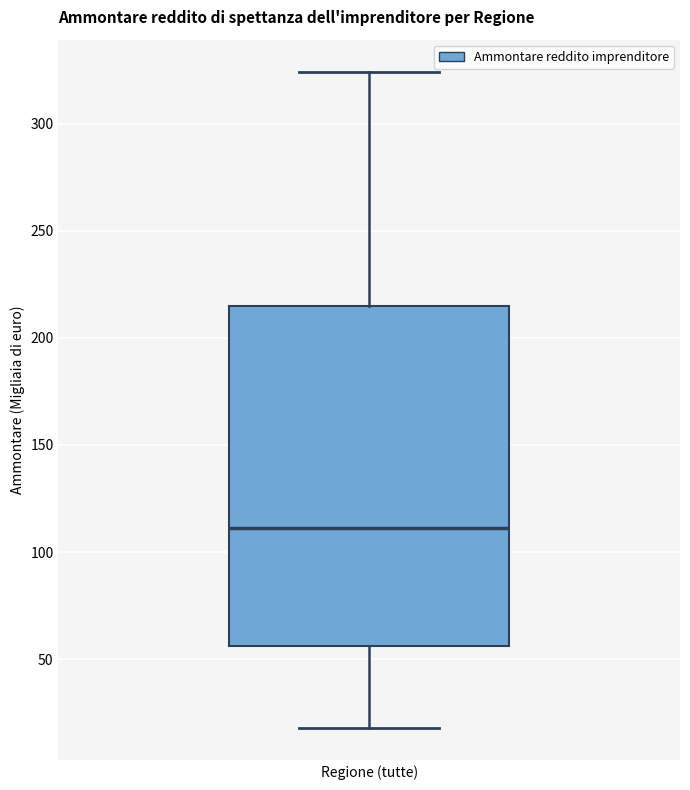

Transcribe this box plot: give where the median line is, the range the box spans, and where the two whiskers end, as read against the y-axis. The values are not printed on the chart, so give them approximately, as read against the axis.

median 110, box 55 to 215, whiskers 20 to 325